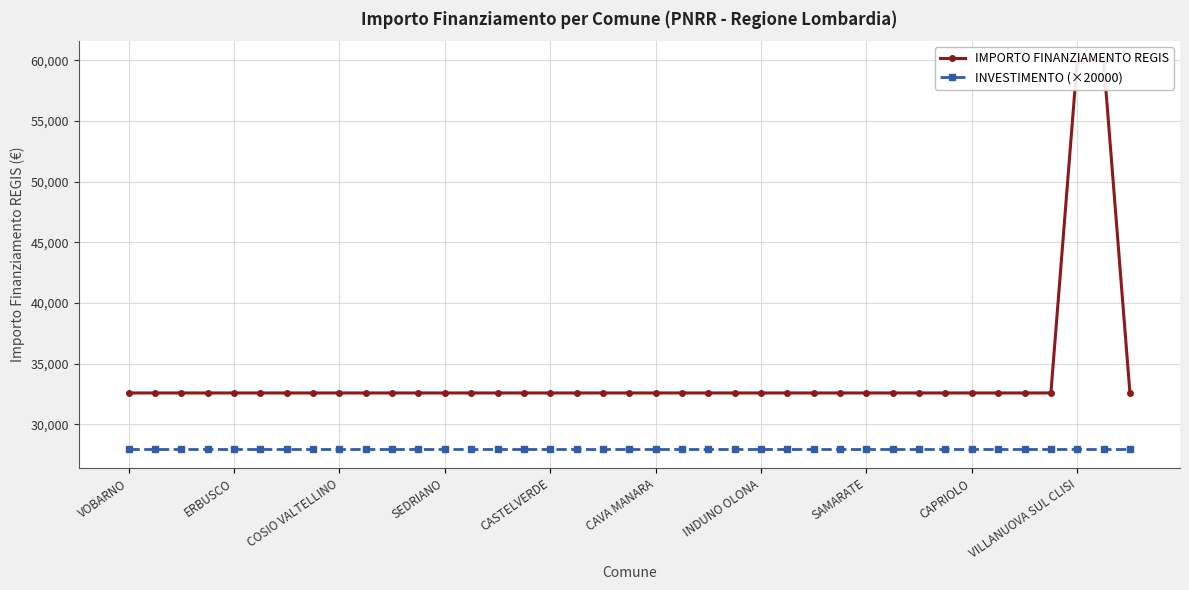

How many values in the IMPORTO FINANZIAMENTO REGIS series exceed 32589?

2